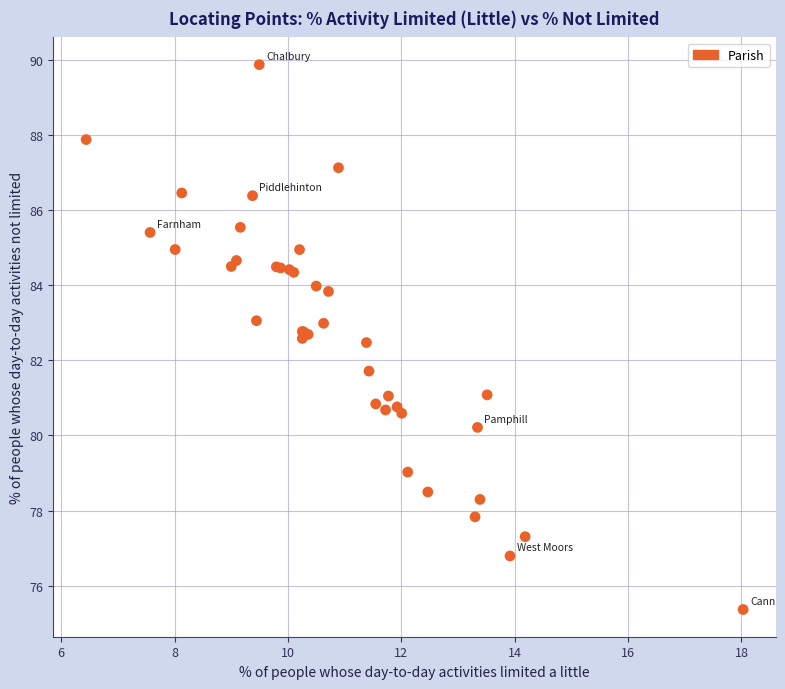

What Y value in the scatter plot is closest to 82?

81.7